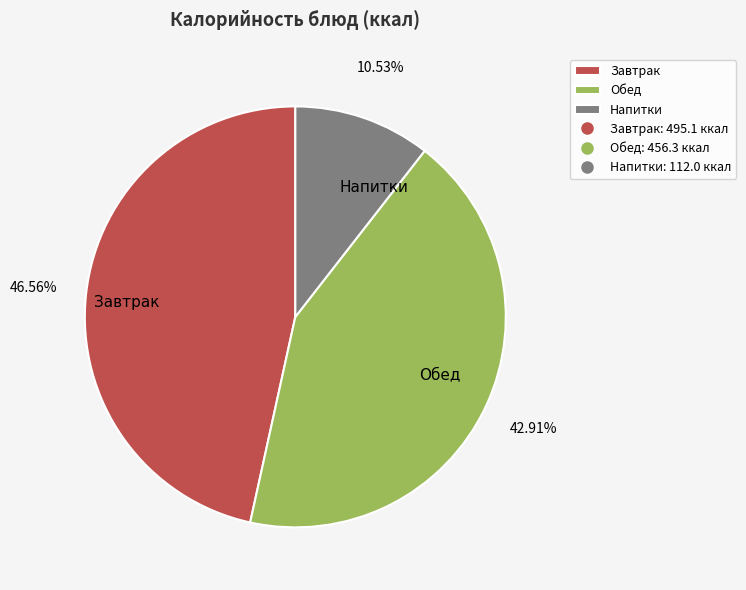

Do Завтрак and Обед together represent more than half of the pie?

Yes